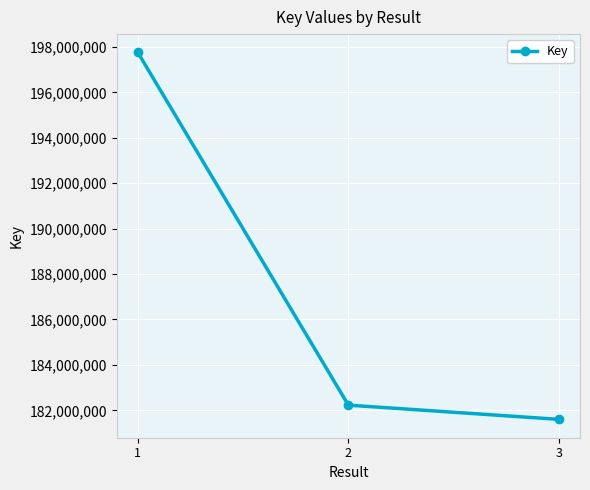

How many series are shown in this chart?

1